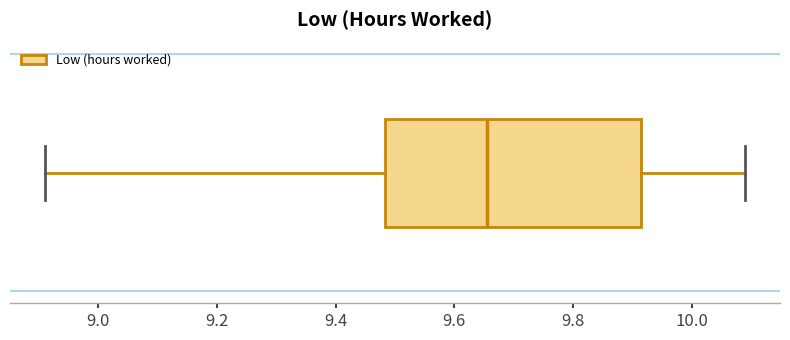

Read this box plot against the x-axis: the position of the median line, the range covered by the box, and the ends of both whiskers. The values are not printed on the chart, so give them approximately, as read against the axis.

median 9.66, box 9.48 to 9.92, whiskers 8.92 to 10.10